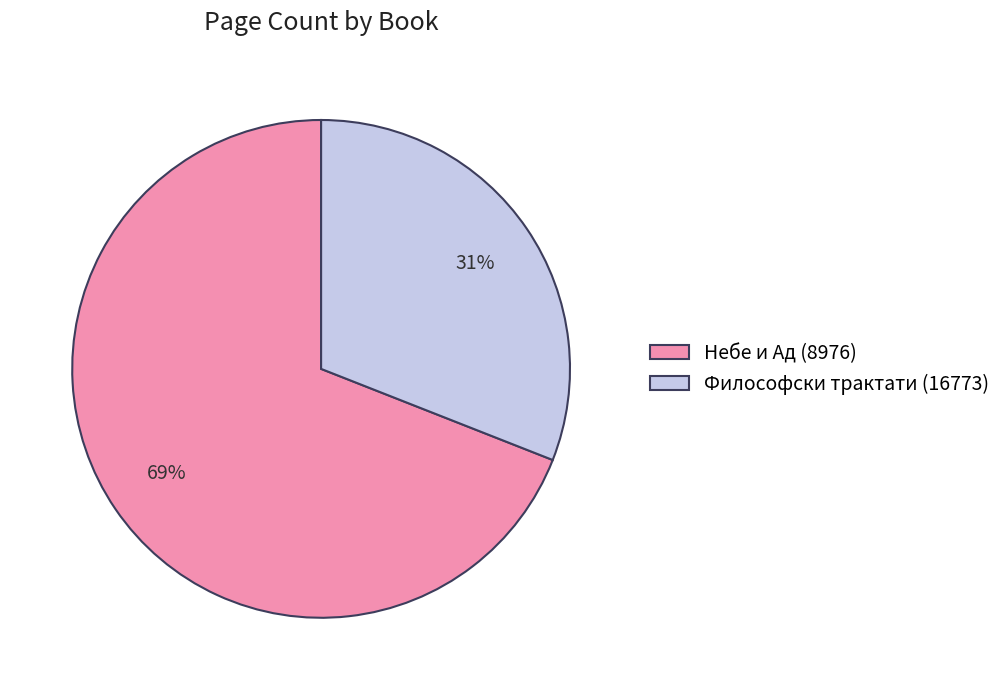

Which slice represents more than half of the pie?

Небе и Ад (8976)